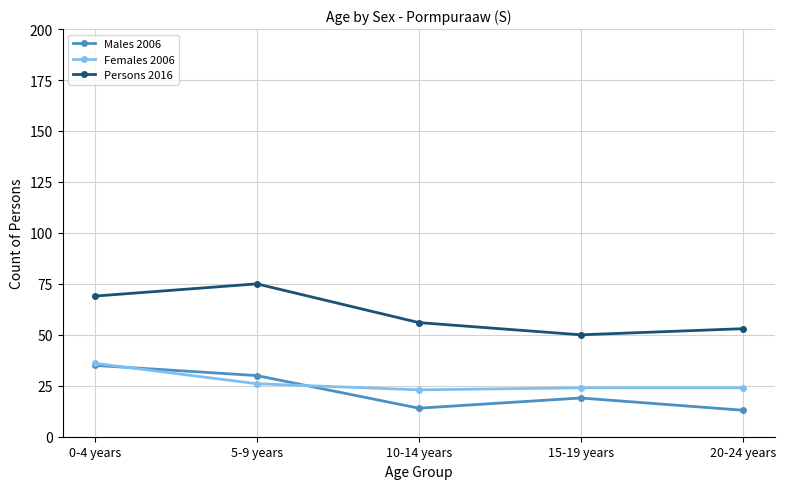

Where is the first local minimum for Persons 2016?

15-19 years